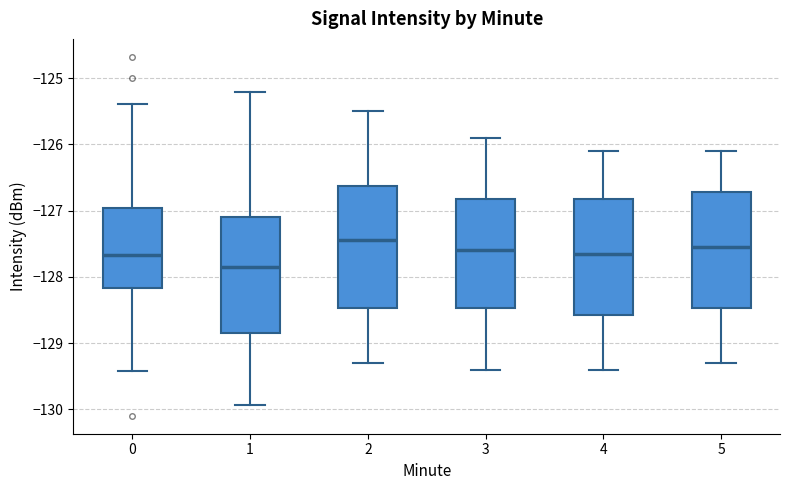

Reading left to right, transcribe this box plot: for each box, give where its median line is, the range the box spans, and where its two whiskers end, as read against the y-axis. The values are not printed on the chart, so give them approximately, as read against the axis.

0: median -127.7, box -128.2 to -127.0, whiskers -129.4 to -125.4
1: median -127.8, box -128.8 to -127.1, whiskers -129.9 to -125.2
2: median -127.4, box -128.5 to -126.6, whiskers -129.3 to -125.5
3: median -127.6, box -128.5 to -126.8, whiskers -129.4 to -125.9
4: median -127.6, box -128.6 to -126.8, whiskers -129.4 to -126.1
5: median -127.5, box -128.5 to -126.7, whiskers -129.3 to -126.1